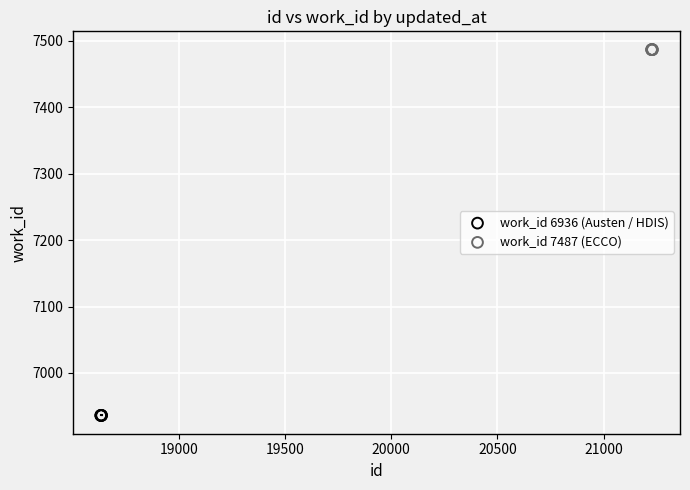

Which series contains the lowest Y value?

work_id 6936 (Austen / HDIS)